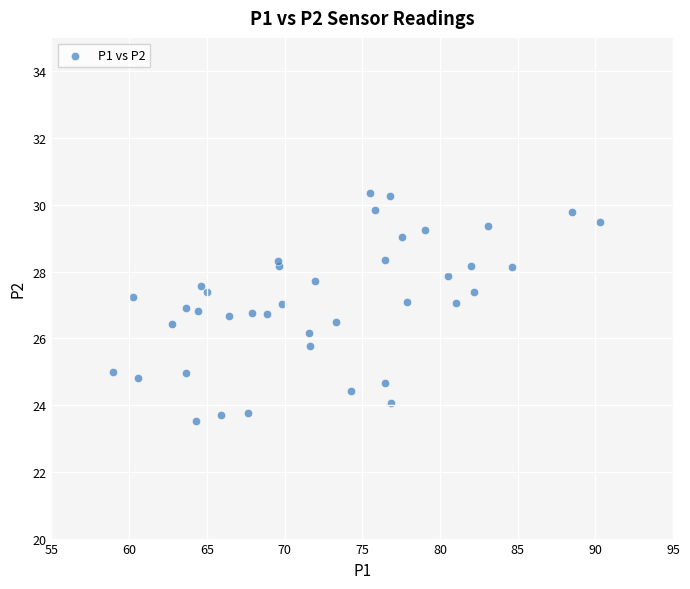

What is the range of X values (max minus min)?

31.4